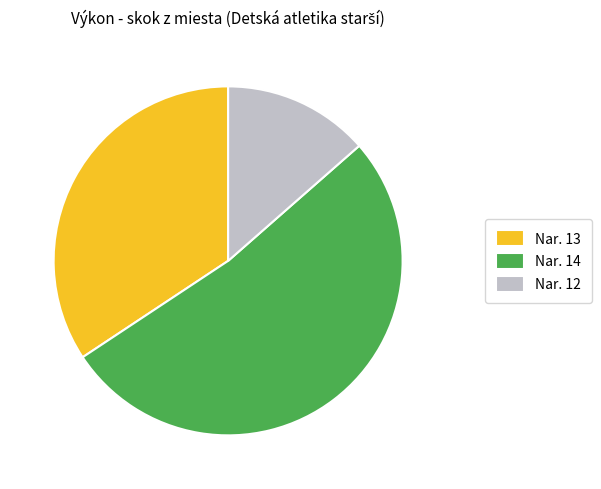

Is the sum of Nar. 13 and Nar. 12 greater than half?

No